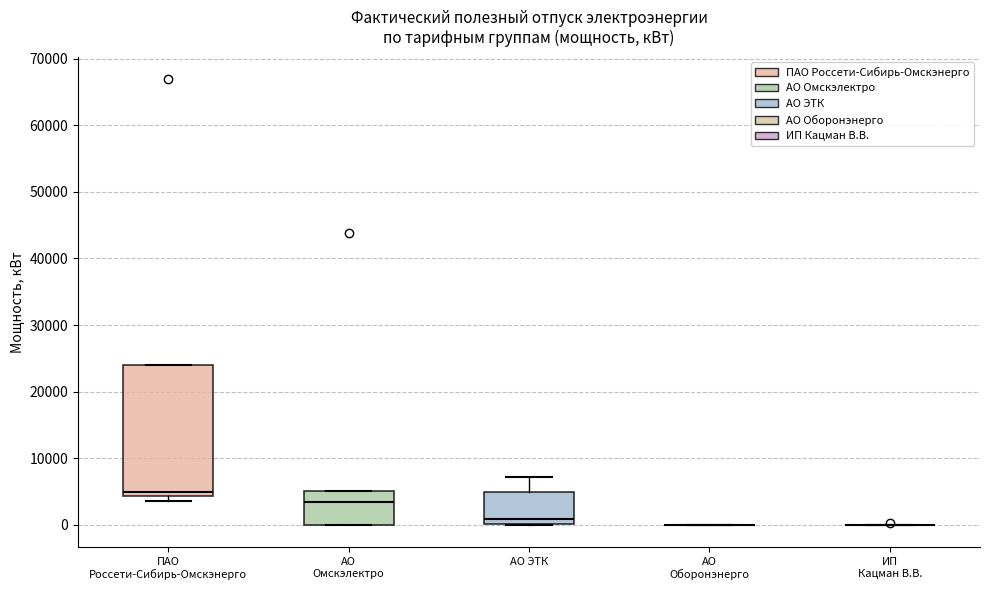

Which box is the tallest, from its lower edge to its upper edge?

ПАО Россети-Сибирь-Омскэнерго